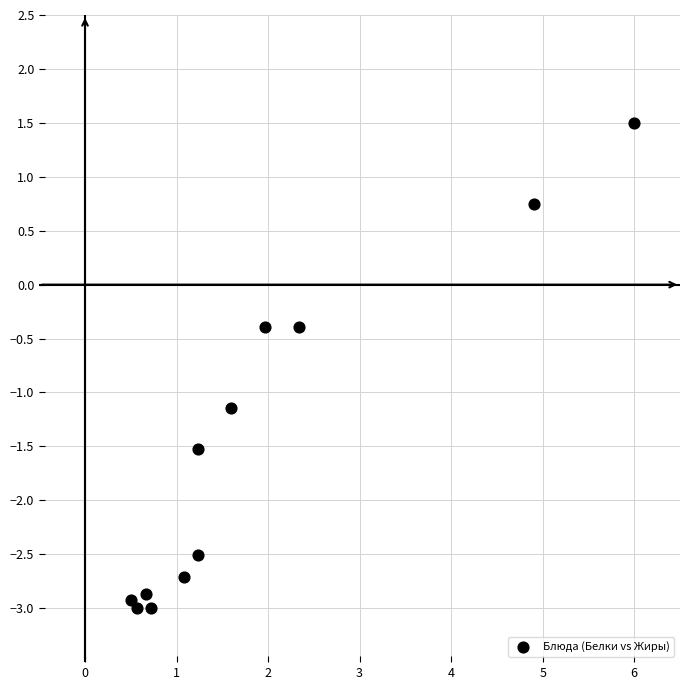

What is the average Y value?

-1.5